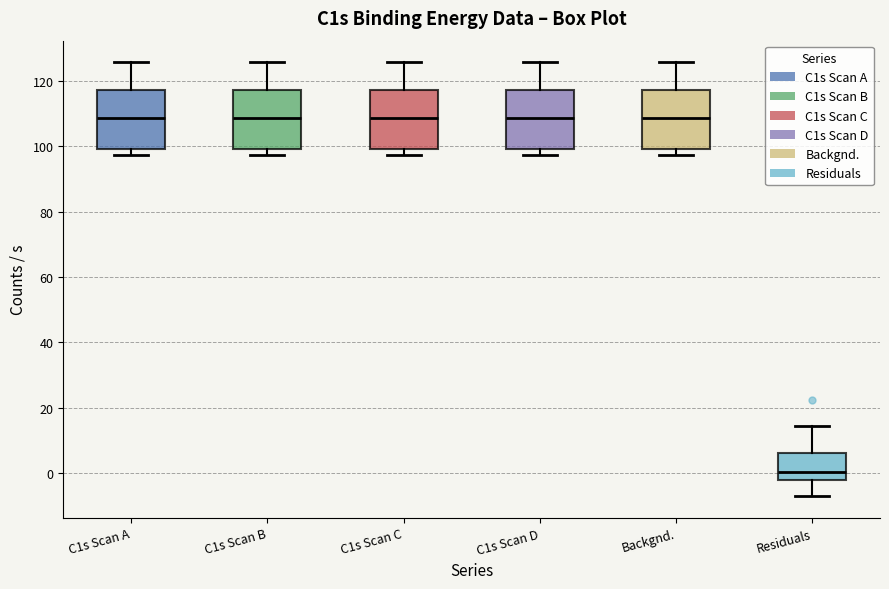

Reading left to right, read every box against the y-axis: the position of its median line, the range the box covers, and the ends of its whiskers. The values are not printed on the chart, so give them approximately, as read against the axis.

C1s Scan A: median 108, box 100 to 118, whiskers 98 to 126
C1s Scan B: median 108, box 100 to 118, whiskers 98 to 126
C1s Scan C: median 108, box 100 to 118, whiskers 98 to 126
C1s Scan D: median 108, box 100 to 118, whiskers 98 to 126
Backgnd.: median 108, box 100 to 118, whiskers 98 to 126
Residuals: median 0, box -2 to 6, whiskers -8 to 14